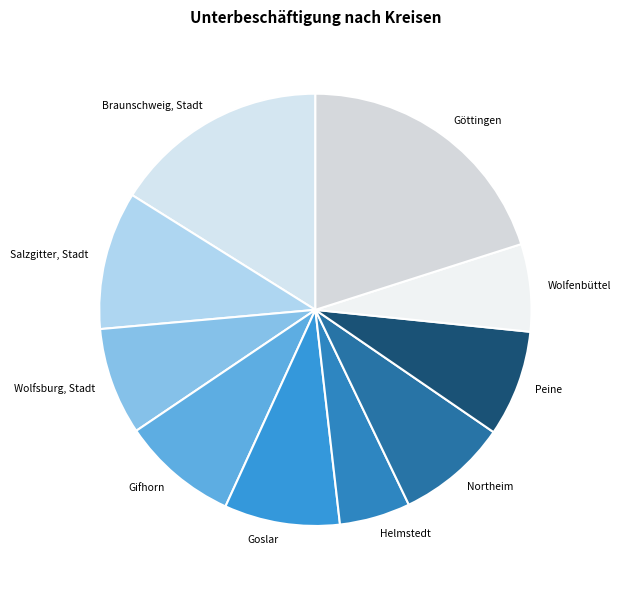

Which category has the biggest portion of the pie?

Göttingen